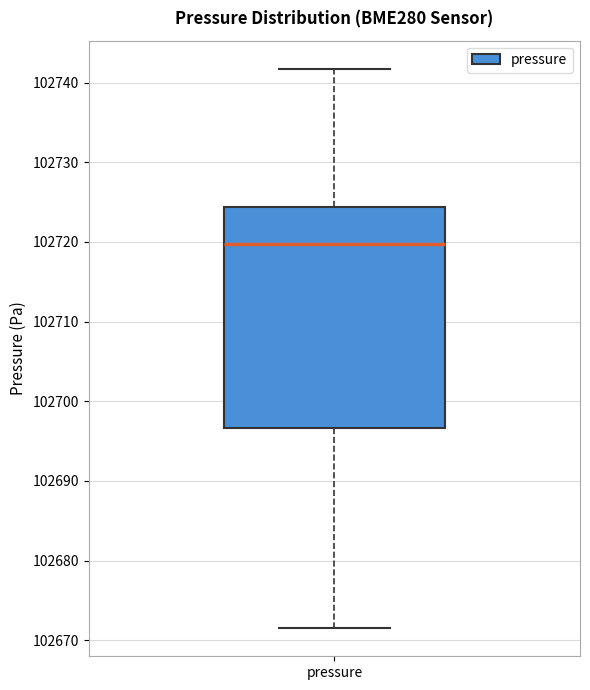

Read this box plot against the y-axis: the position of the median line, the range covered by the box, and the ends of both whiskers. The values are not printed on the chart, so give them approximately, as read against the axis.

median 102720, box 102697 to 102724, whiskers 102672 to 102742